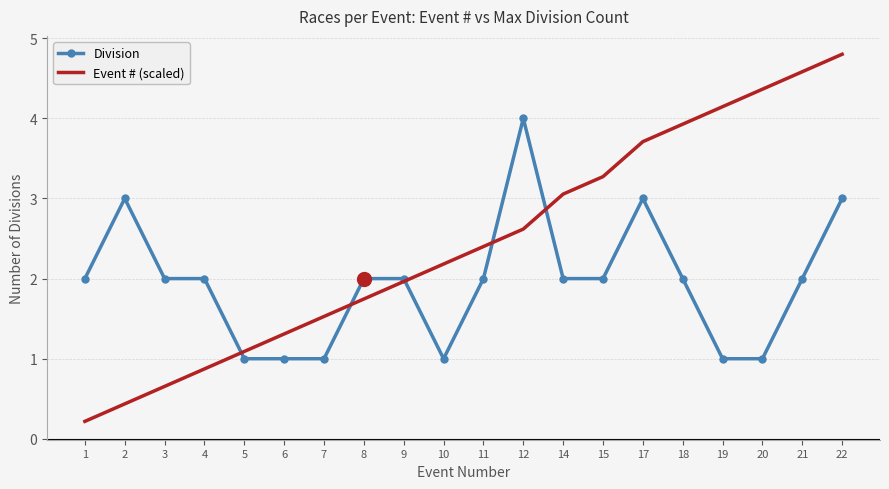

True or false: Division and Event # (scaled) intersect in this chart.

True